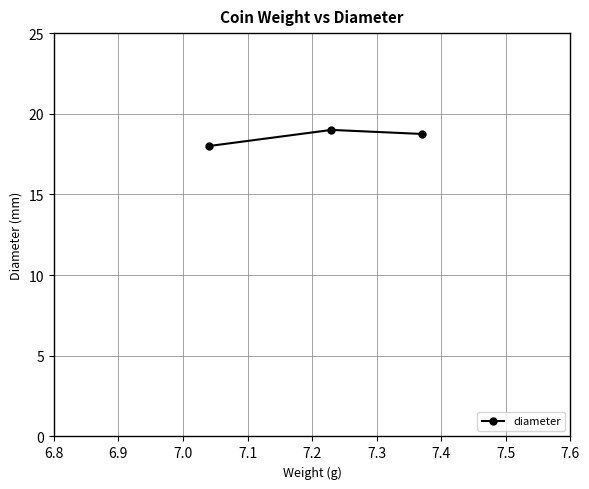

What is the difference between the maximum and minimum values?

1.0